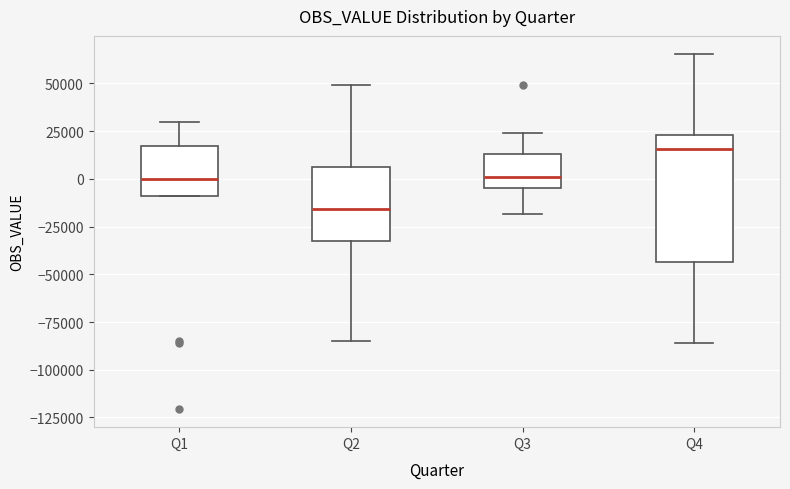

Reading left to right, transcribe this box plot: for each box, give where its median line is, the range the box spans, and where its two whiskers end, as read against the y-axis. The values are not printed on the chart, so give them approximately, as read against the axis.

Q1: median 0, box -10000 to 15000, whiskers -10000 to 30000
Q2: median -15000, box -30000 to 5000, whiskers -85000 to 50000
Q3: median 0, box -5000 to 15000, whiskers -20000 to 25000
Q4: median 15000, box -45000 to 25000, whiskers -85000 to 65000